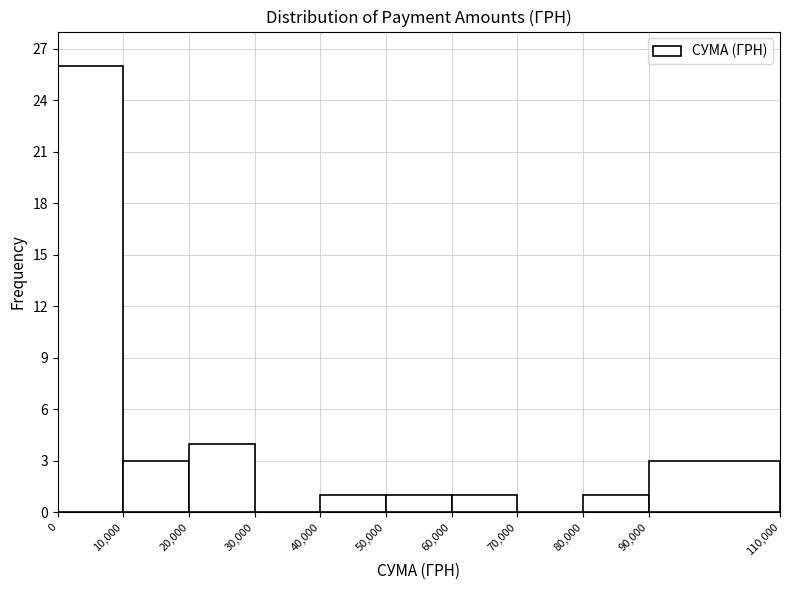

How tall is the bar that spans 50,000 to 60,000 on the x-axis? The values are not printed on the chart, so give them approximately, as read against the axis.

1